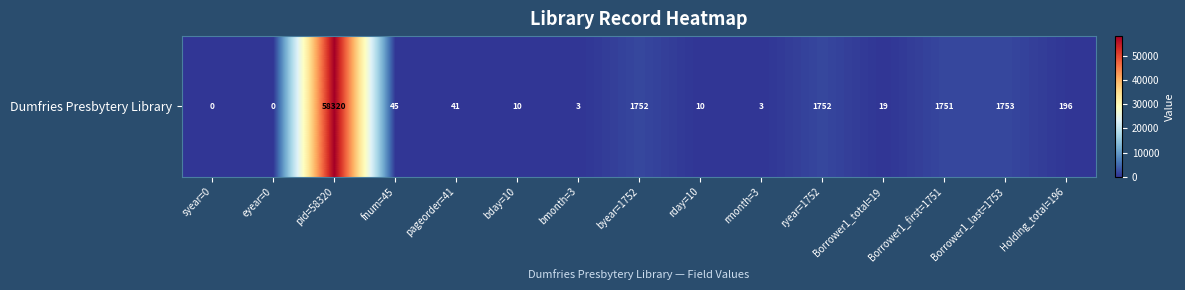

The value at bday=10 is 6. True or false?

False